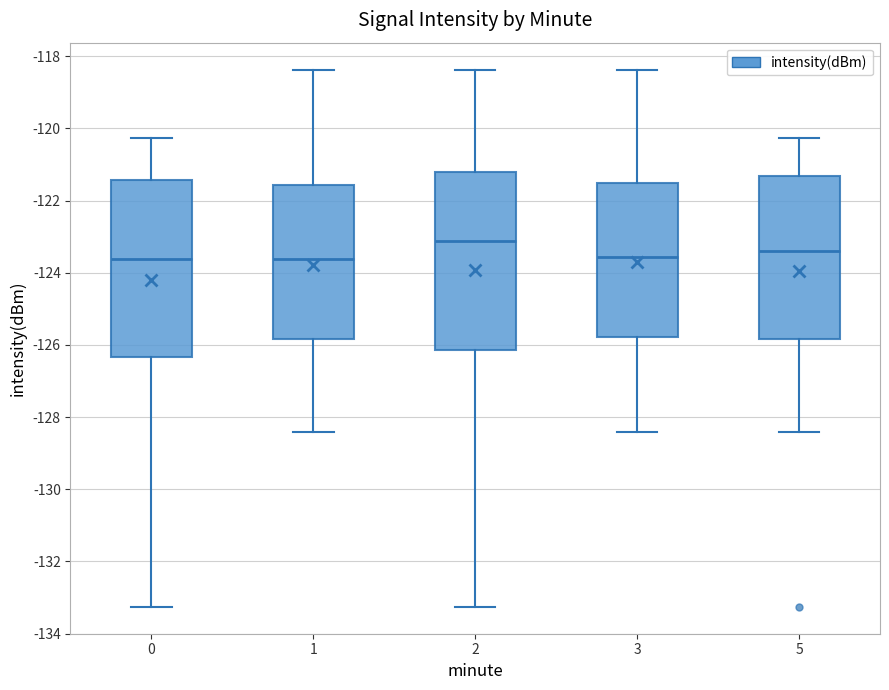

Where is the upper edge of the box at x = 1 on the y-axis? The values are not printed on the chart, so give them approximately, as read against the axis.

-121.6